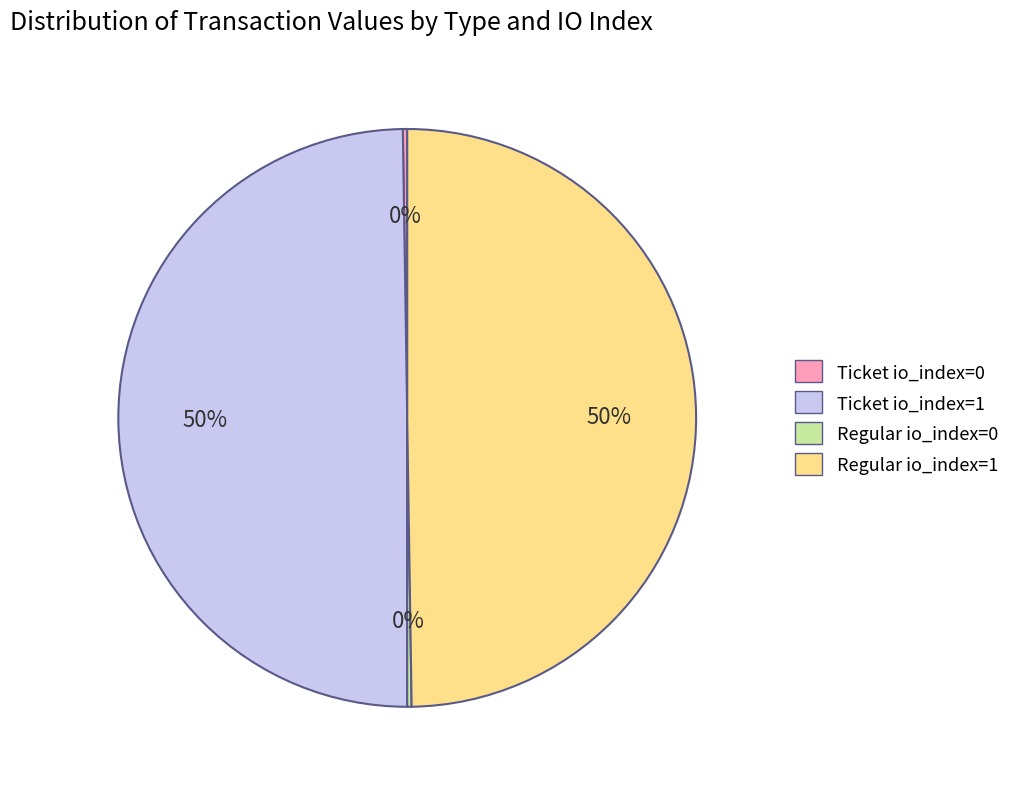

To the nearest percent, what is the average slice percentage?

25%